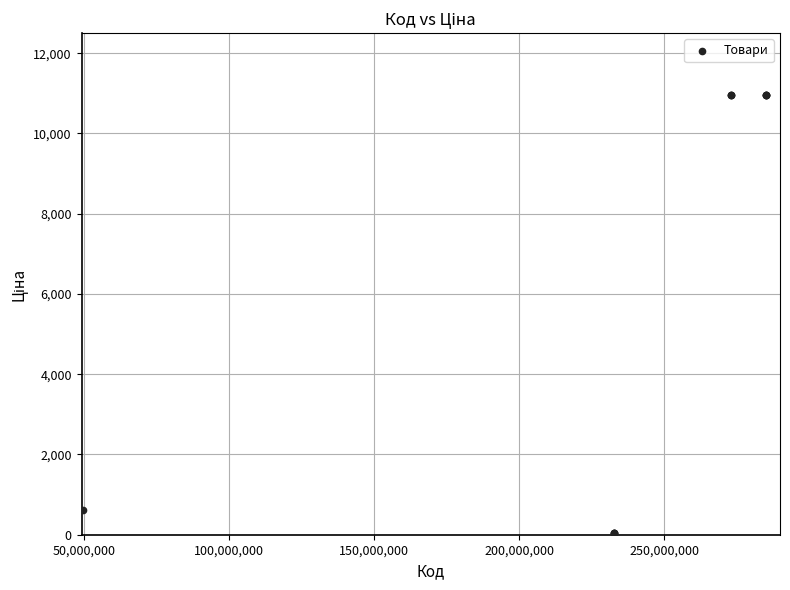

What Y value in the scatter plot is closest to 5496?

611.6